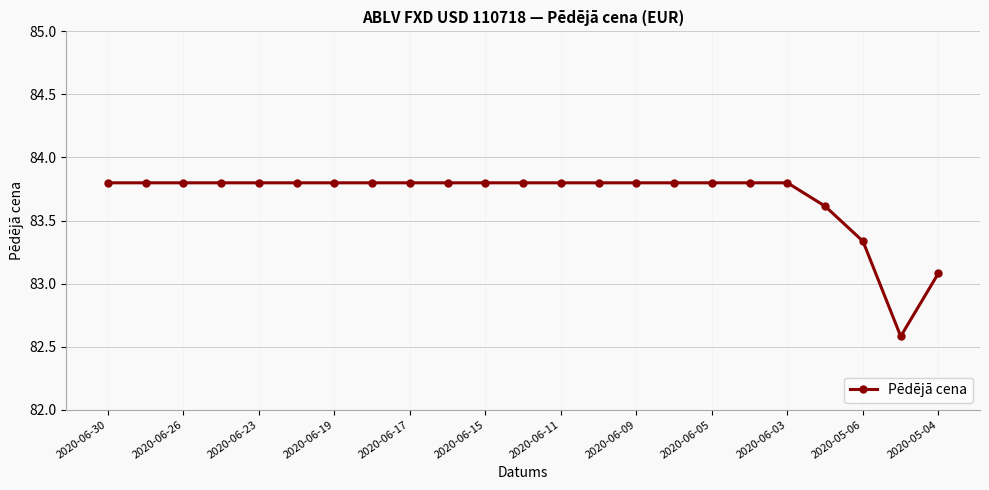

What is the average value?

83.7